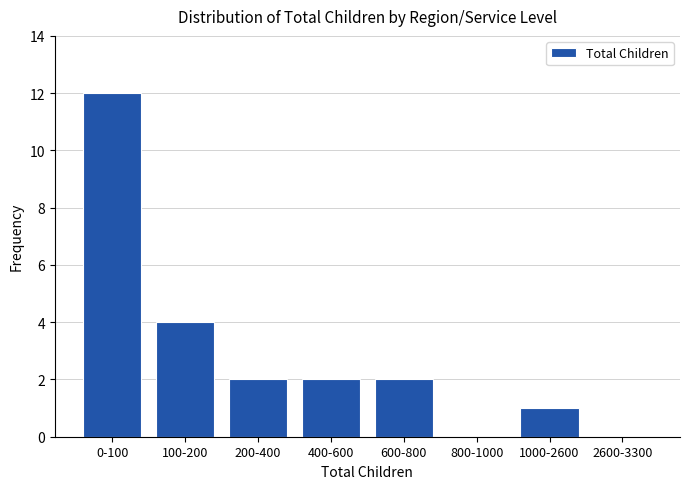

Reading right to left, list all the values displayed in this chart.

2600-3300=0	1000-2600=1	800-1000=0	600-800=2	400-600=2	200-400=2	100-200=4	0-100=12